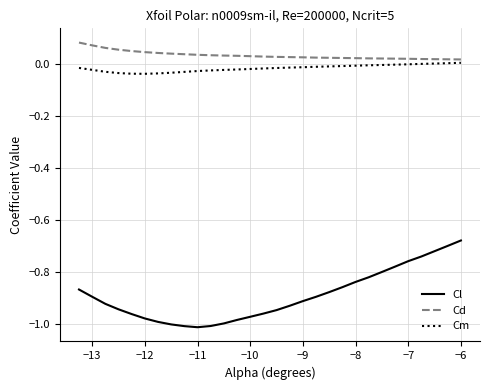

True or false: Cl and Cd cross at least once.

False